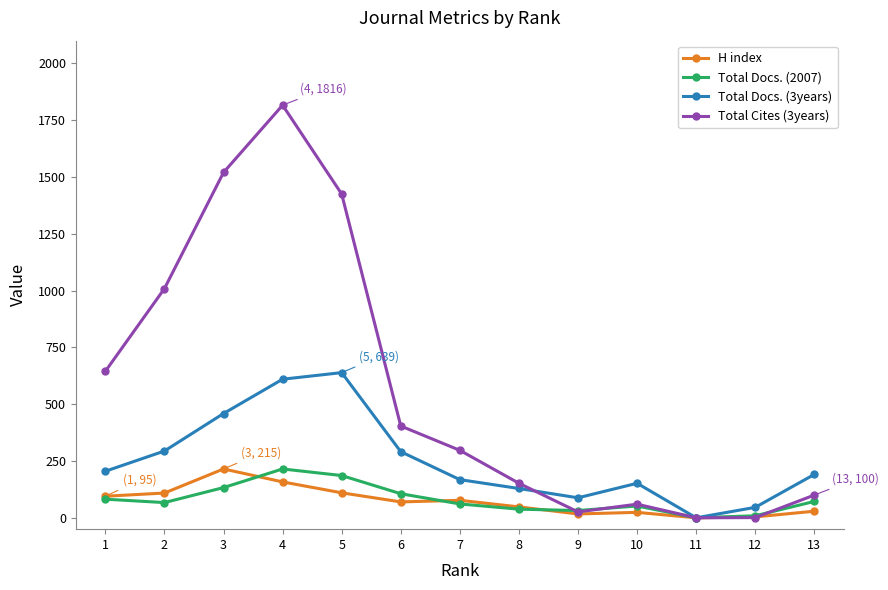

How many series are shown in this chart?

4